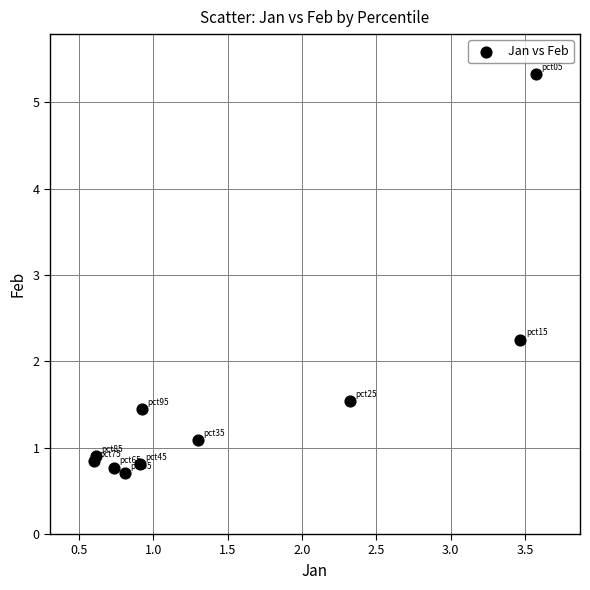

What Y value in the scatter plot is closest to 3?

2.3